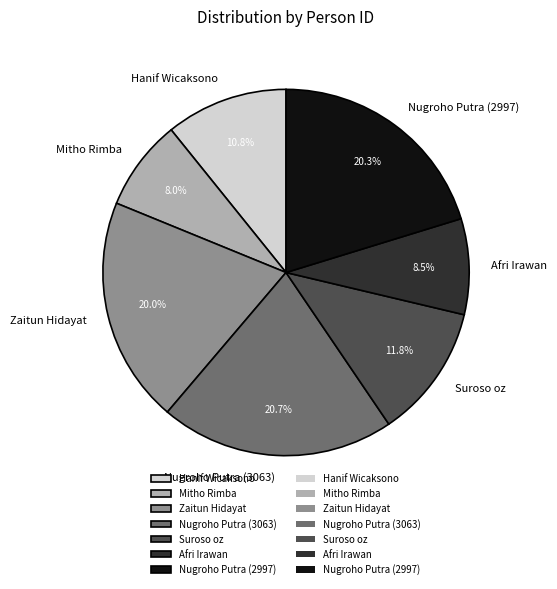

How many segments does this pie chart have?

7